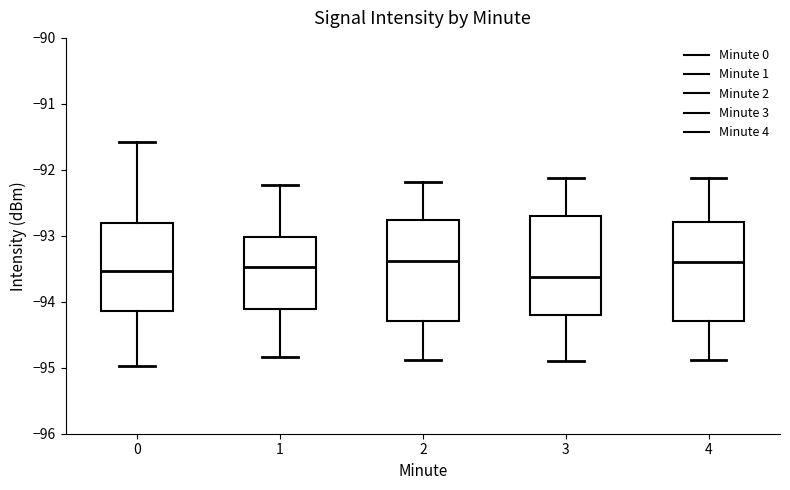

Reading left to right, read every box against the y-axis: the position of its median line, the range the box covers, and the ends of its whiskers. The values are not printed on the chart, so give them approximately, as read against the axis.

0: median -93.5, box -94.1 to -92.8, whiskers -95.0 to -91.6
1: median -93.5, box -94.1 to -93.0, whiskers -94.8 to -92.2
2: median -93.4, box -94.3 to -92.8, whiskers -94.9 to -92.2
3: median -93.6, box -94.2 to -92.7, whiskers -94.9 to -92.1
4: median -93.4, box -94.3 to -92.8, whiskers -94.9 to -92.1